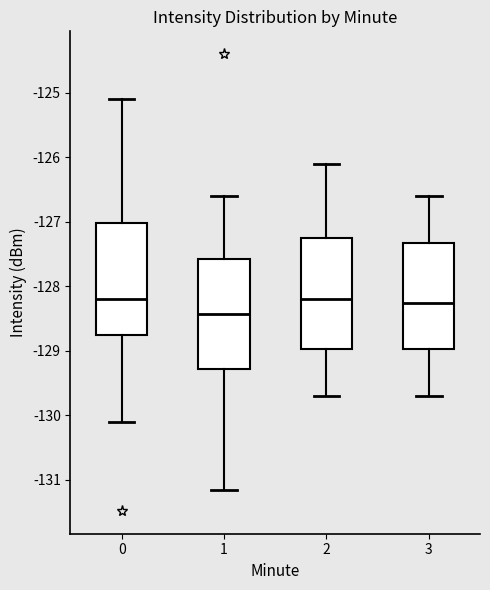

Reading left to right, read every box against the y-axis: the position of its median line, the range the box covers, and the ends of its whiskers. The values are not printed on the chart, so give them approximately, as read against the axis.

0: median -128.2, box -128.8 to -127.0, whiskers -130.1 to -125.1
1: median -128.4, box -129.3 to -127.6, whiskers -131.2 to -126.6
2: median -128.2, box -129.0 to -127.2, whiskers -129.7 to -126.1
3: median -128.2, box -129.0 to -127.3, whiskers -129.7 to -126.6